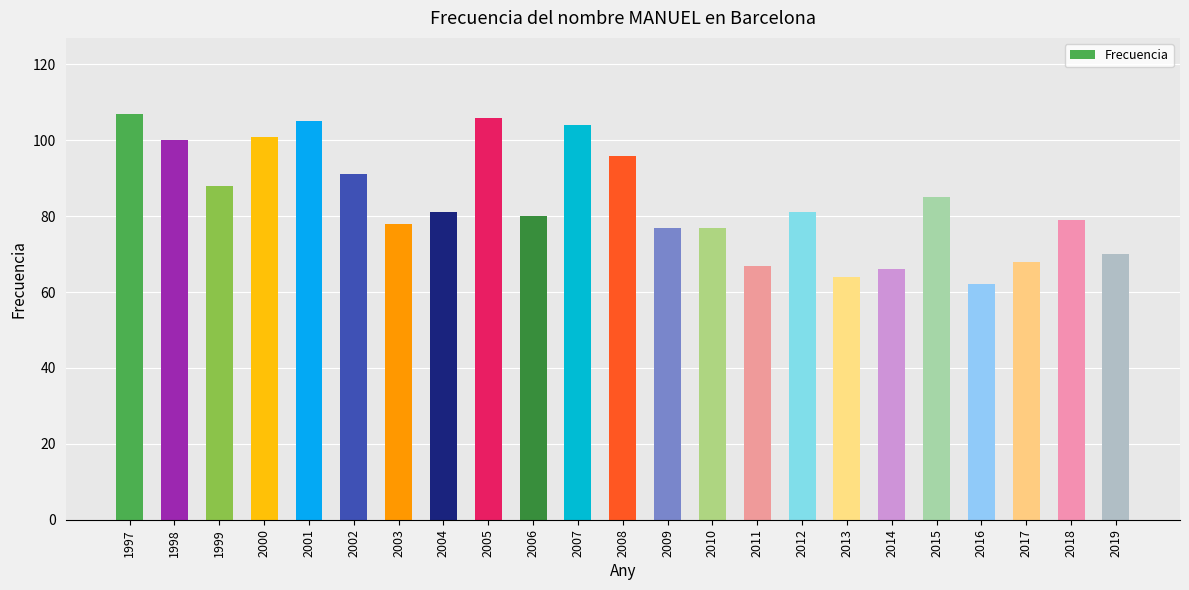

The value at 2007 is 104. True or false?

True